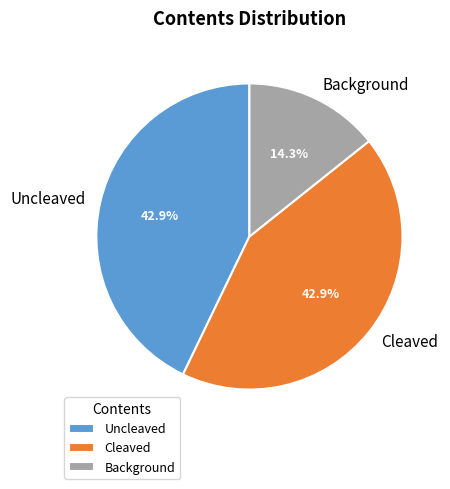

How many segments does this pie chart have?

3